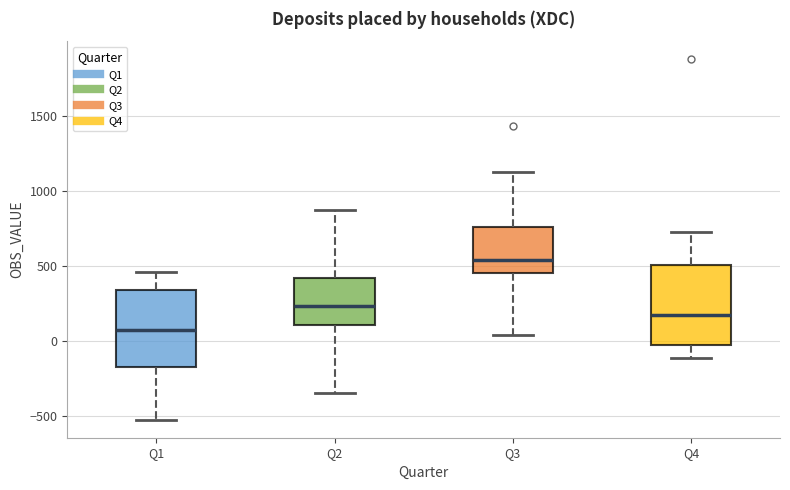

Where is the upper edge of the box for Q1 on the y-axis? The values are not printed on the chart, so give them approximately, as read against the axis.

350